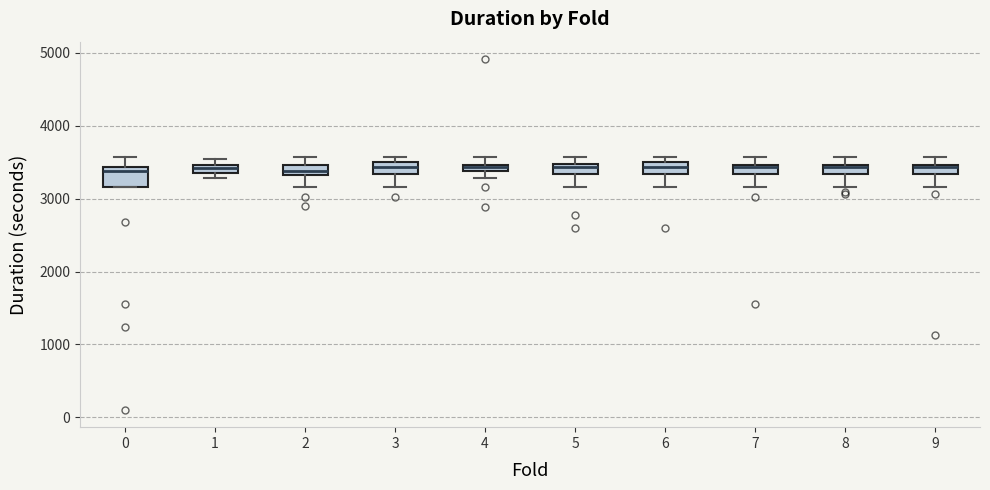

Where is the lower edge of the box at x = 9 on the y-axis? The values are not printed on the chart, so give them approximately, as read against the axis.

3300